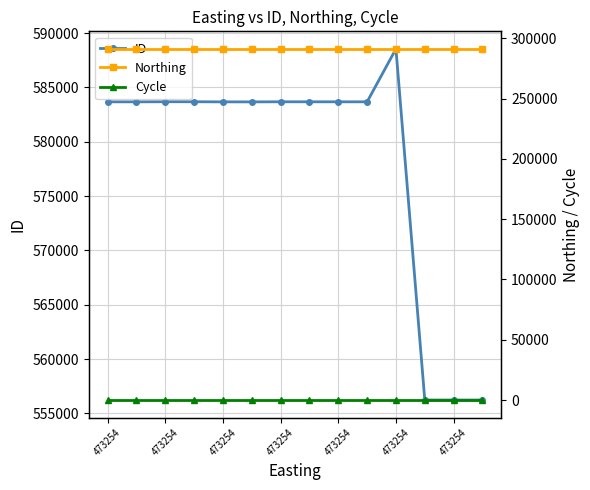

Which category has the lowest value across all series?

473254